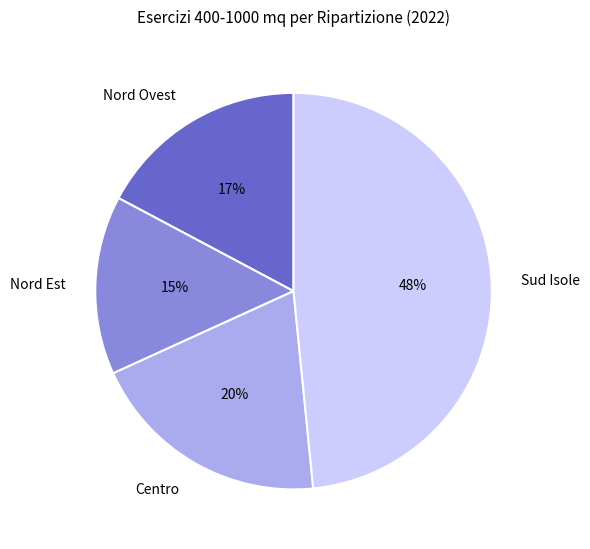

Rank the categories by value from lowest to highest.

Nord Est, Nord Ovest, Centro, Sud Isole